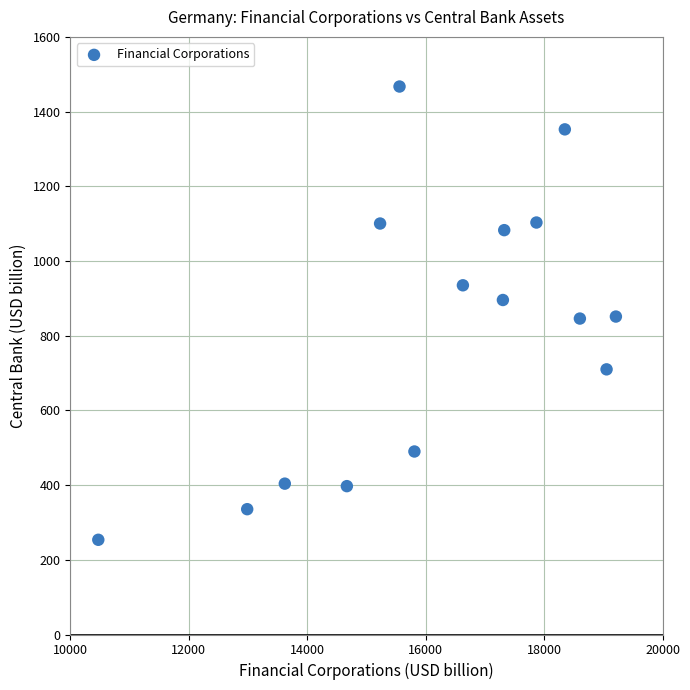

What is the range of X values (max minus min)?

8739.9